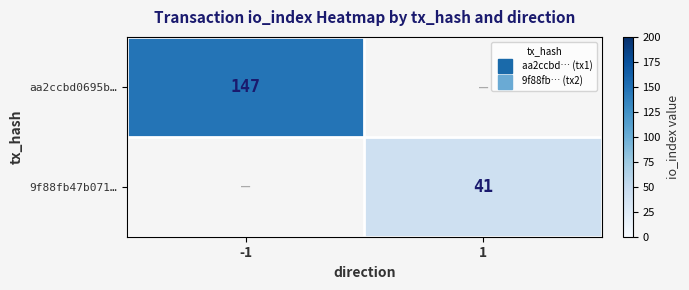

The value of aa2ccbd0695b… at -1 is 51. True or false?

False